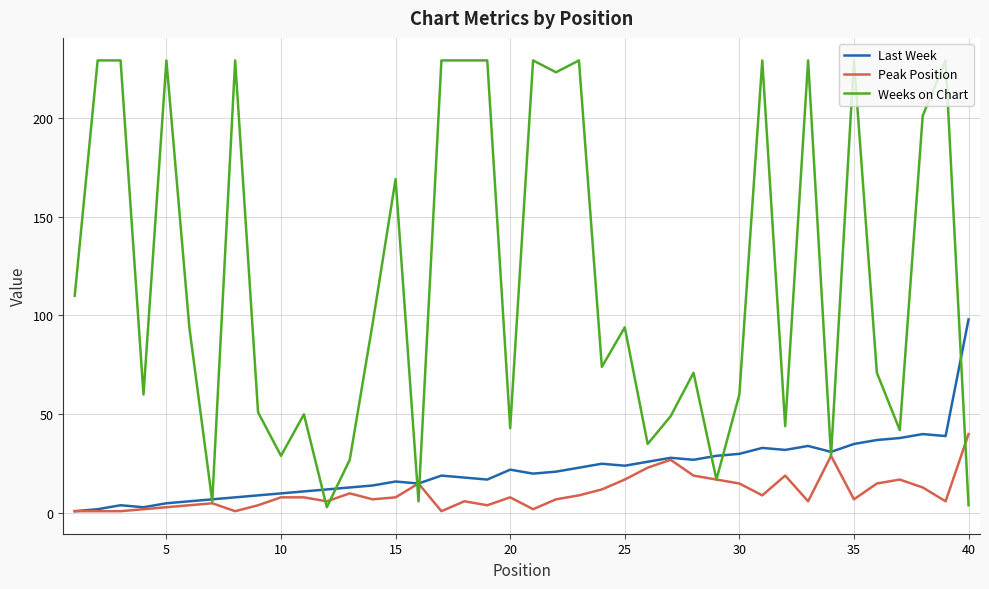

Does the chart have visible grid lines?

Yes